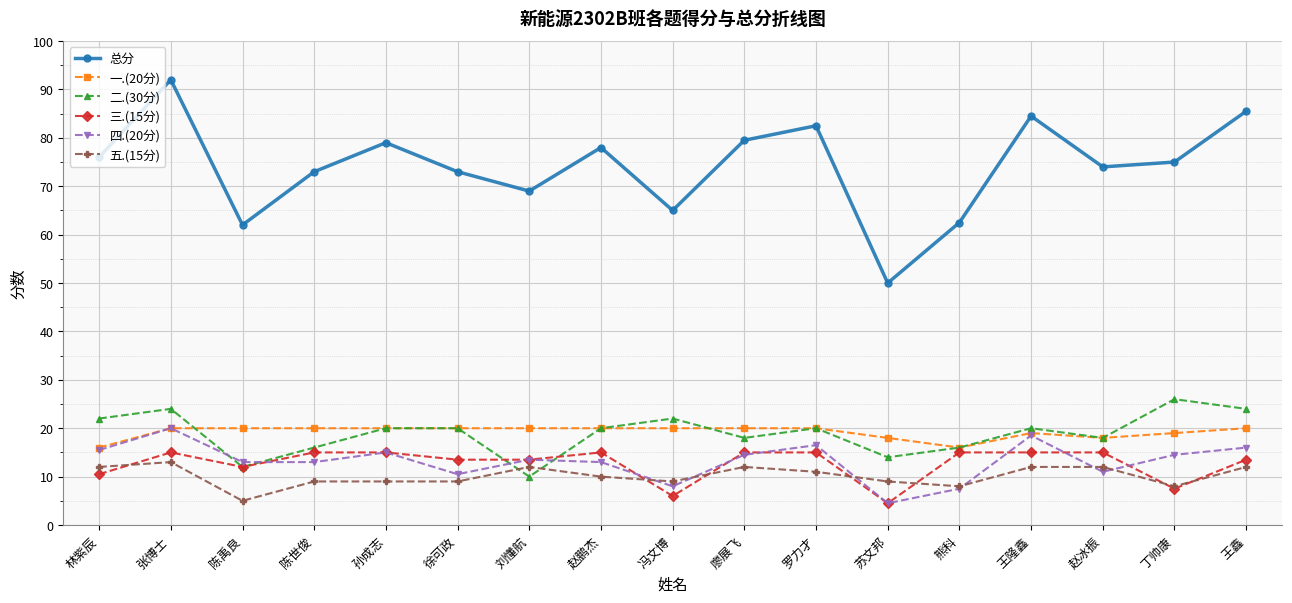

True or false: 五.(15分) and 二.(30分) cross at least once.

True